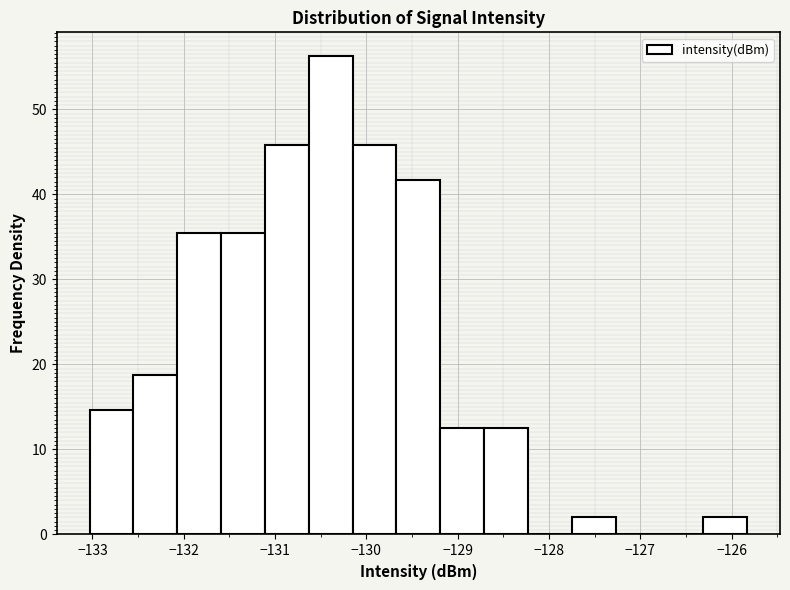

Reading left to right, list every bar in this chart as the range it spans on the x-axis followed by its height. Neither the bar edges nor the heights are printed on the chart, so give them approximately, as read against the axes.

-133.0 to -132.6: 15
-132.6 to -132.1: 19
-132.1 to -131.6: 35
-131.6 to -131.1: 35
-131.1 to -130.6: 46
-130.6 to -130.2: 56
-130.2 to -129.7: 46
-129.7 to -129.2: 42
-129.2 to -128.7: 13
-128.7 to -128.2: 13
-128.2 to -127.8: 0
-127.8 to -127.3: 2
-127.3 to -126.8: 0
-126.8 to -126.3: 0
-126.3 to -125.8: 2